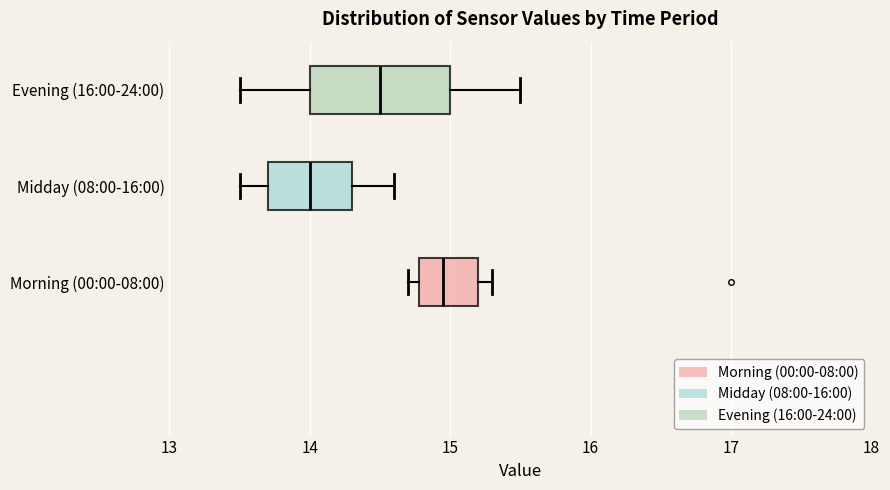

Where does the right whisker of the box for Midday (08:00-16:00) end on the x-axis? The values are not printed on the chart, so give them approximately, as read against the axis.

14.6